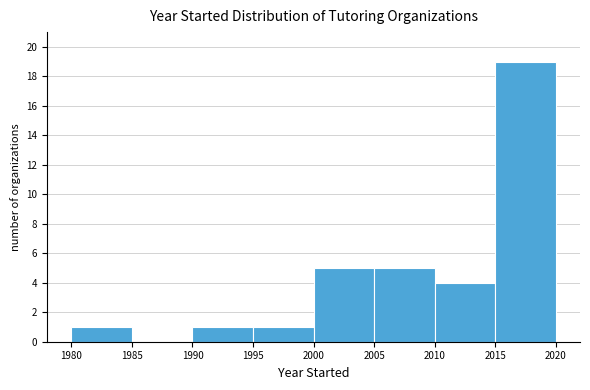

Reading left to right, transcribe this chart: for each bar, give the range it covers on the x-axis and its height. The values are not printed on the chart, so give them approximately, as read against the axis.

1980 to 1985: 1
1985 to 1990: 0
1990 to 1995: 1
1995 to 2000: 1
2000 to 2005: 5
2005 to 2010: 5
2010 to 2015: 4
2015 to 2020: 19